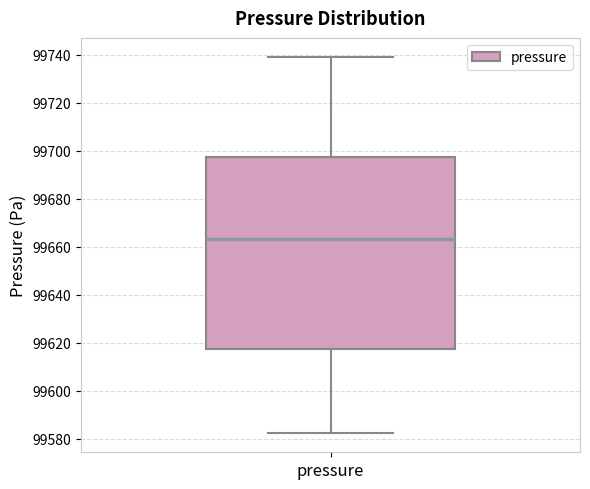

Read this box plot against the y-axis: the position of the median line, the range covered by the box, and the ends of both whiskers. The values are not printed on the chart, so give them approximately, as read against the axis.

median 99664, box 99618 to 99698, whiskers 99582 to 99740